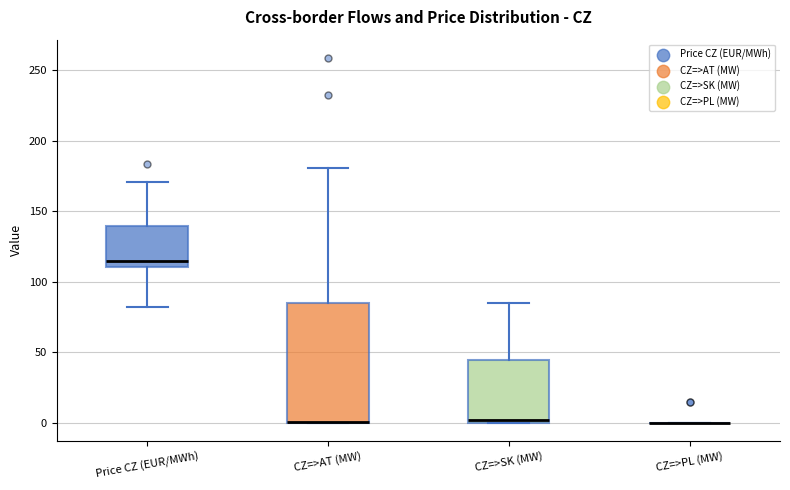

Reading left to right, read every box against the y-axis: the position of its median line, the range the box covers, and the ends of its whiskers. The values are not printed on the chart, so give them approximately, as read against the axis.

Price CZ (EUR/MWh): median 115, box 110 to 140, whiskers 80 to 170
CZ=>AT (MW): median 0 (drawn on the box's lower edge), box 0 to 85, whiskers 0 to 180
CZ=>SK (MW): median 0 (just above the box's lower edge), box 0 to 45, whiskers 0 to 85
CZ=>PL (MW): box collapsed to a line at 0, whiskers 0 to 0